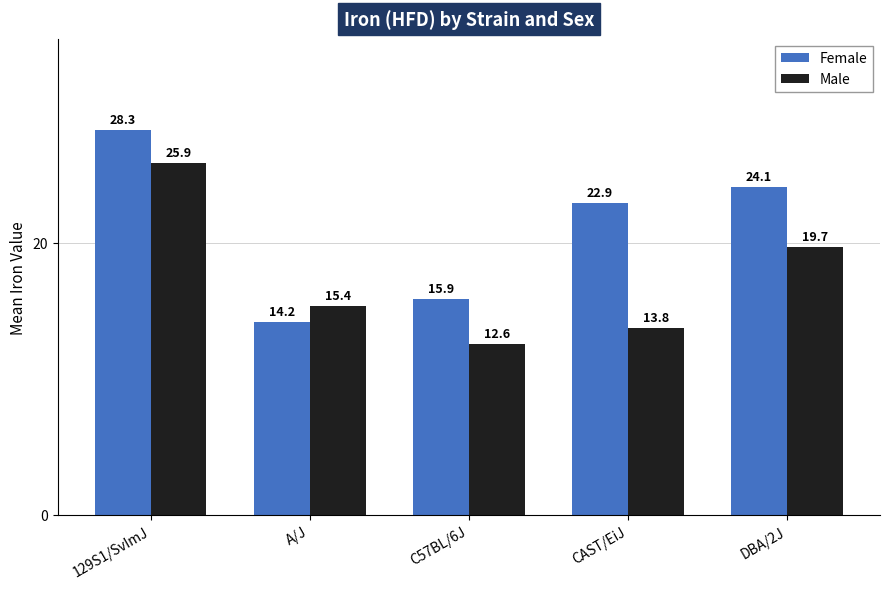

Reading right to left, list all the values displayed in this chart.

Female: DBA/2J=24.1	CAST/EiJ=22.9	C57BL/6J=15.9	A/J=14.2	129S1/SvImJ=28.3
Male: DBA/2J=19.7	CAST/EiJ=13.8	C57BL/6J=12.6	A/J=15.4	129S1/SvImJ=25.9